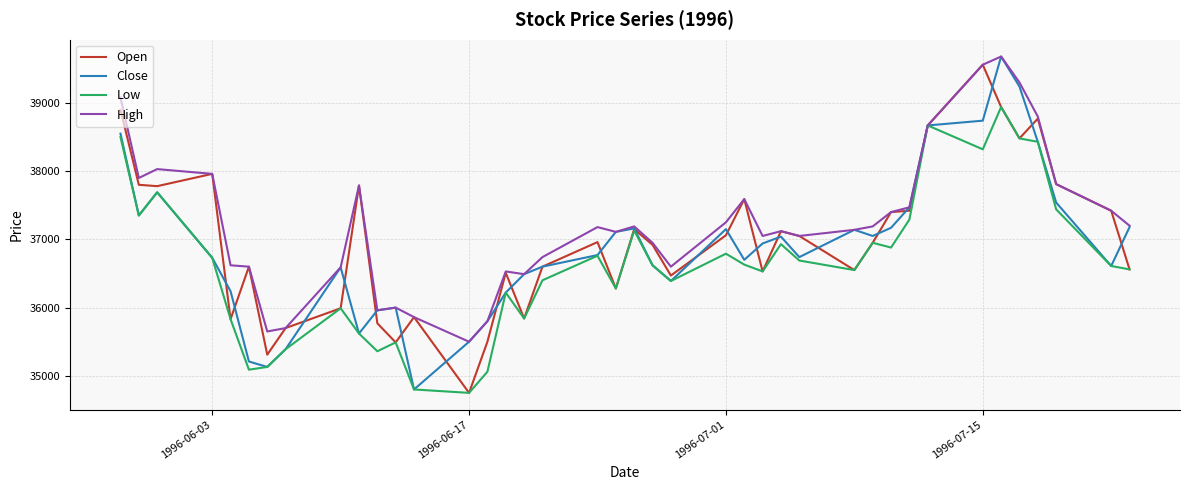

Which series has the largest total across all categories?

High